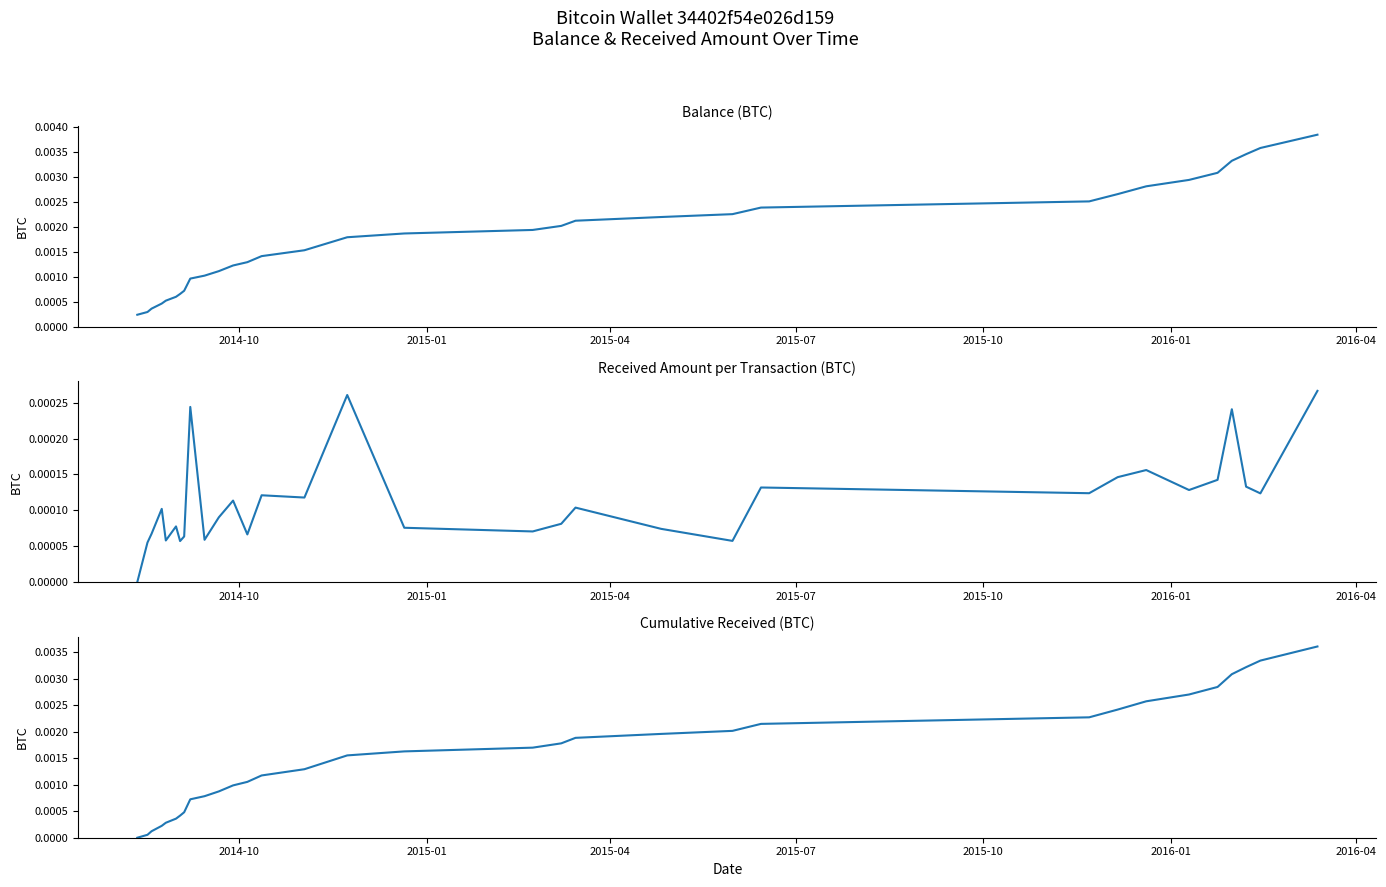

True or false: received amount and cumulative received intersect in this chart.

False